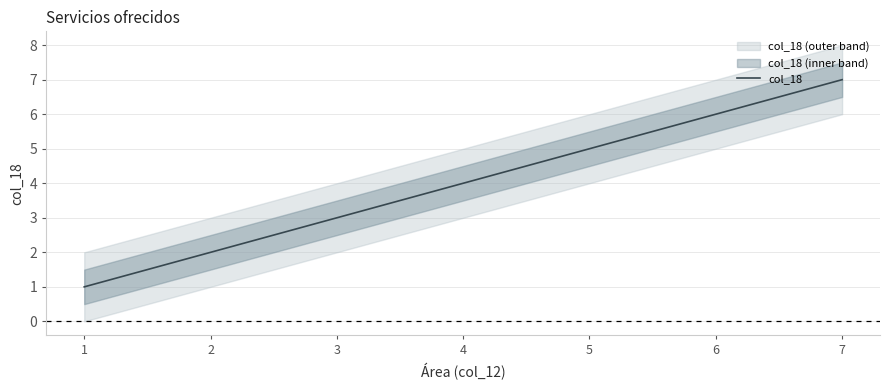

What is the change in value from 2 to 3?

+1